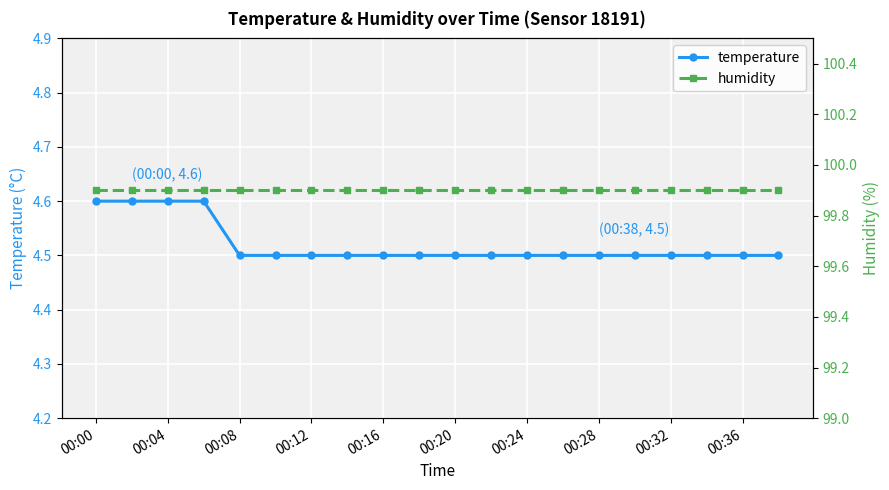

The temperature series shows 4.5 at 00:24. True or false?

True